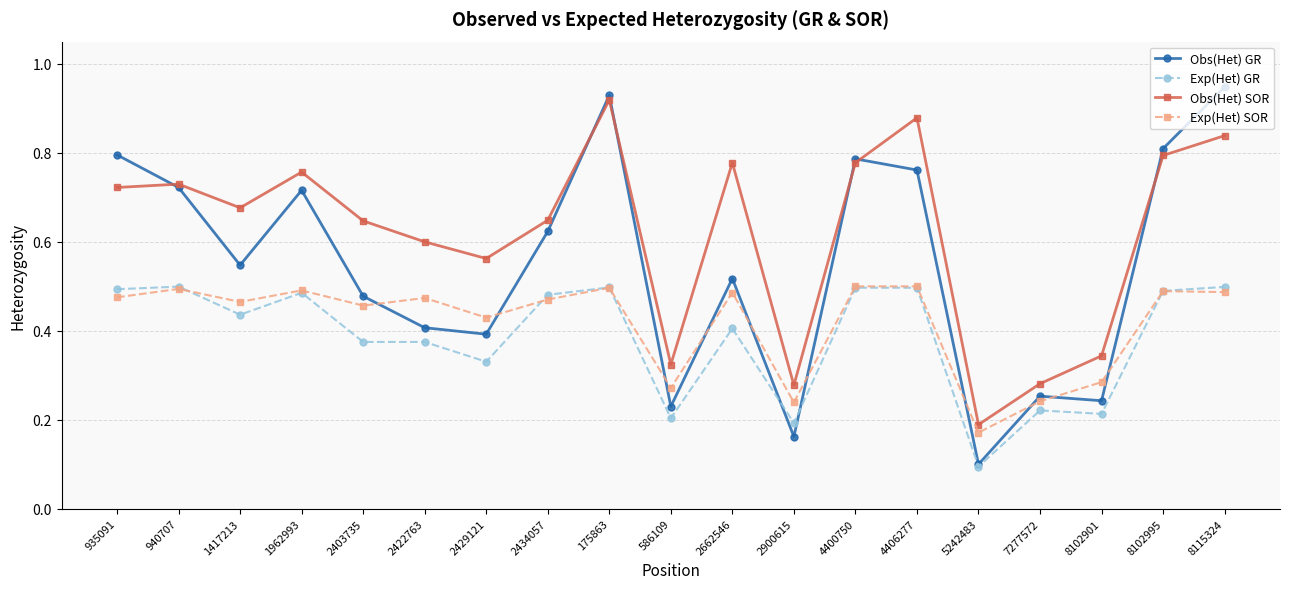

Where is Exp(Het) SOR nearest to the value 0?

5242483